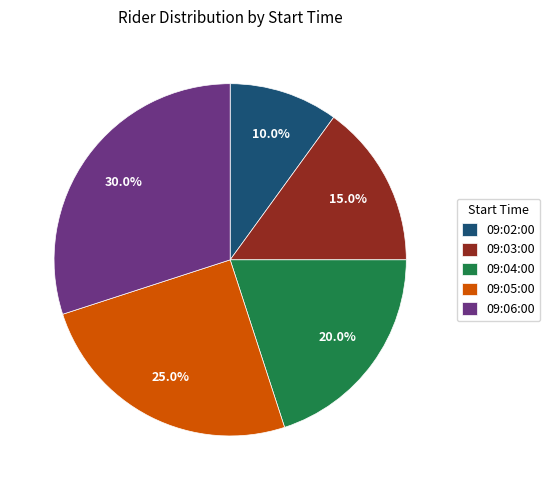

Do 09:05:00 and 09:03:00 together represent more than half of the pie?

No